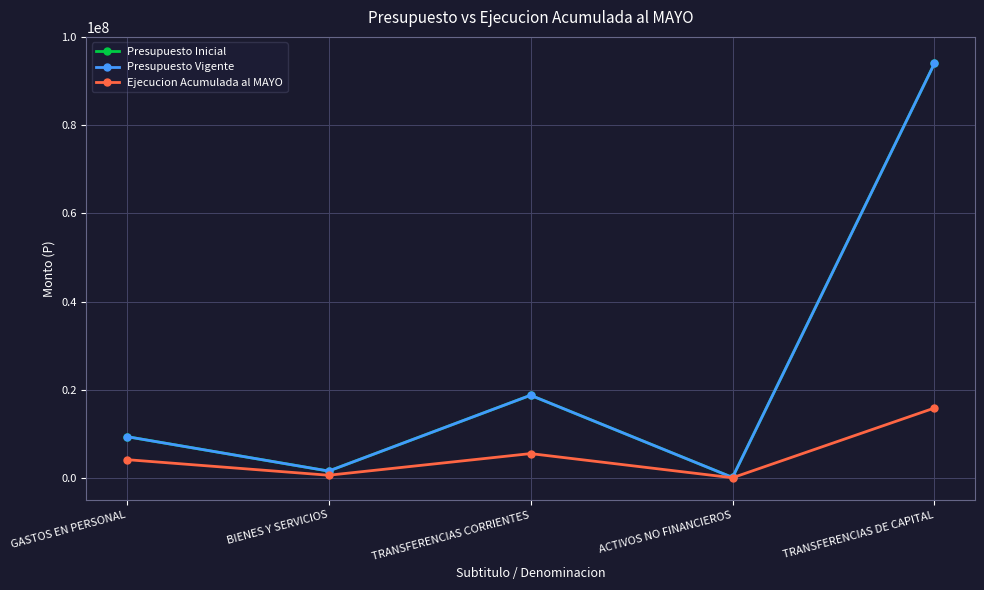

True or false: Presupuesto Inicial and Presupuesto Vigente cross at least once.

False